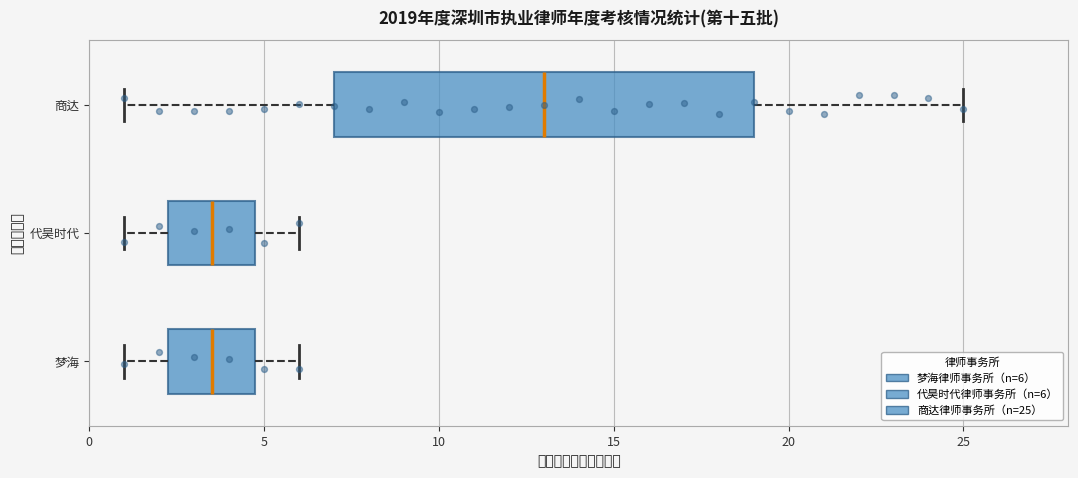

Reading bottom to top, transcribe this box plot: for each box, give where its median line is, the range the box spans, and where its two whiskers end, as read against the x-axis. The values are not printed on the chart, so give them approximately, as read against the axis.

梦海: median 3.5, box 2.5 to 5.0, whiskers 1.0 to 6.0
代昊时代: median 3.5, box 2.5 to 5.0, whiskers 1.0 to 6.0
商达: median 13.0, box 7.0 to 19.0, whiskers 1.0 to 25.0